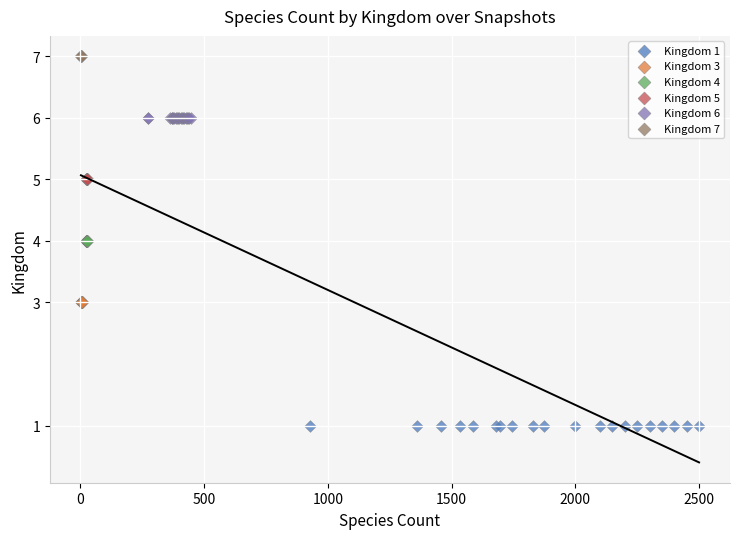

Which series reaches the maximum Y coordinate?

Kingdom 7